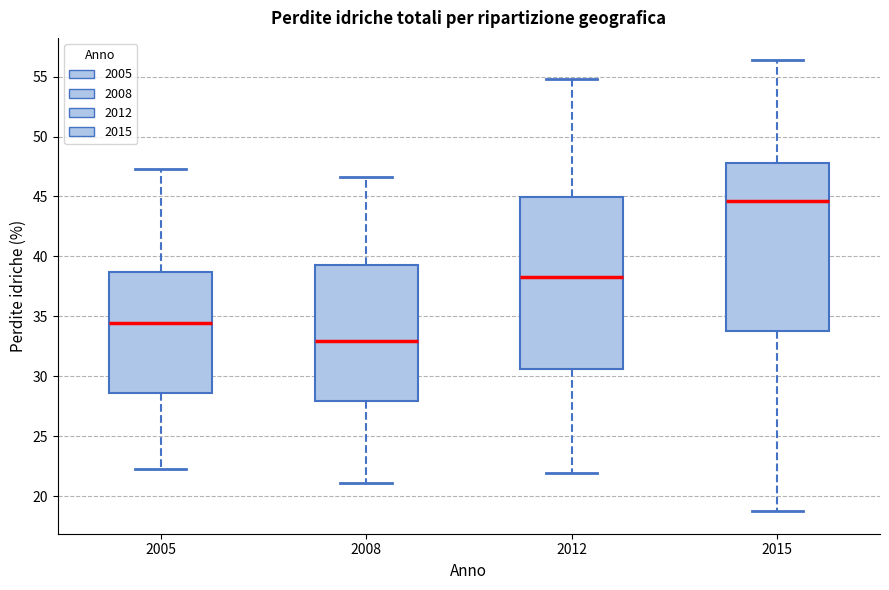

Which box's median line is the highest?

2015